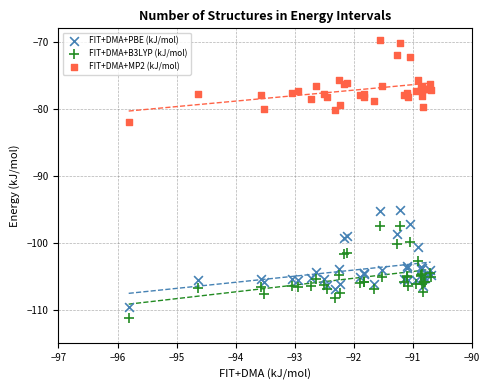

Which series contains the highest Y value?

FIT+DMA+MP2 (kJ/mol)